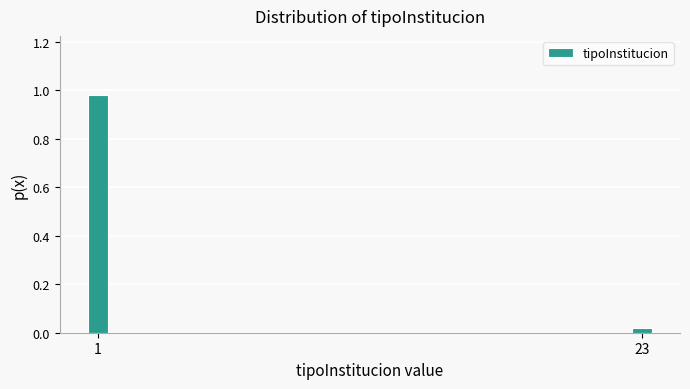

Which category has the lowest value across all series?

23